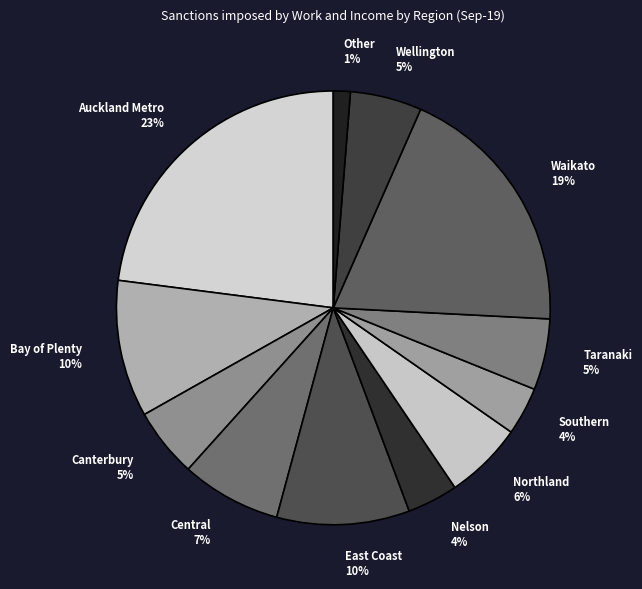

Is it true that Bay of Plenty is 10% of the pie?

True